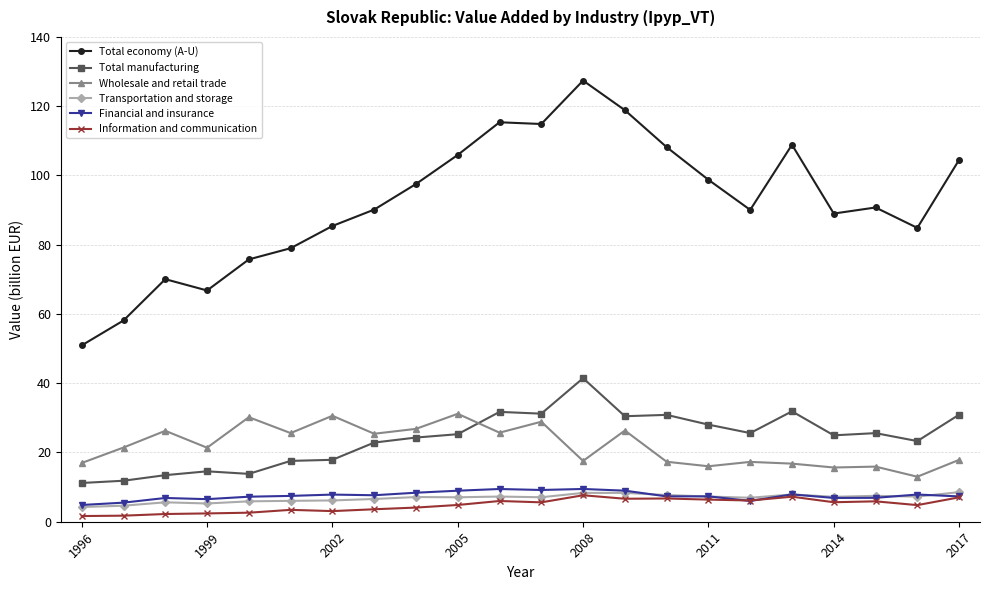

True or false: Information and communication has more than 2 points higher than both neighbors.

True